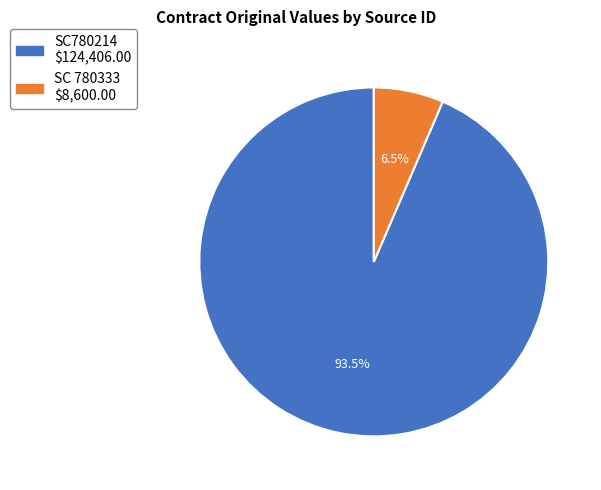

Count the number of slices in the pie.

2